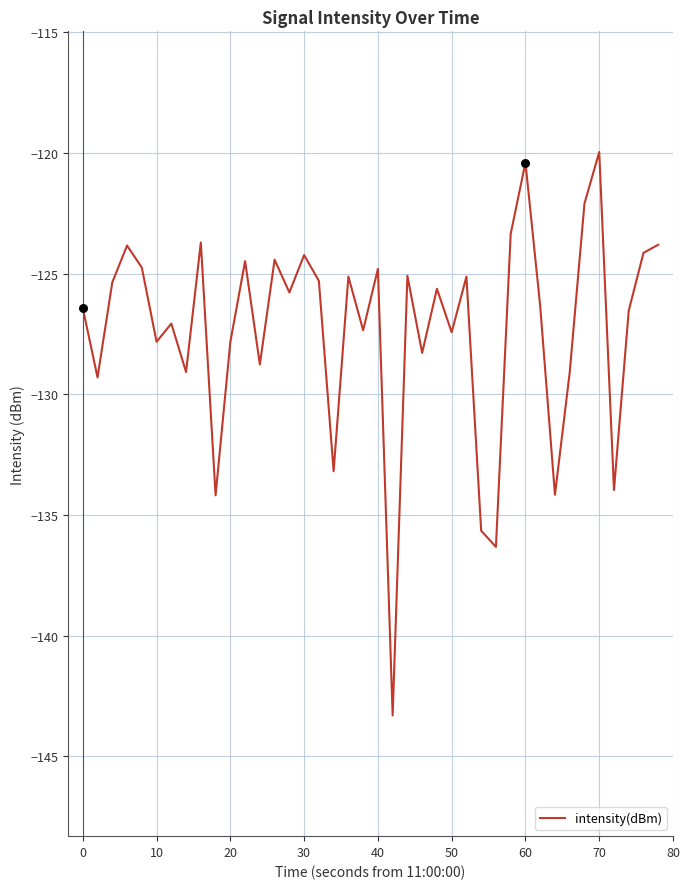

What is the greatest value displayed?

-120.0